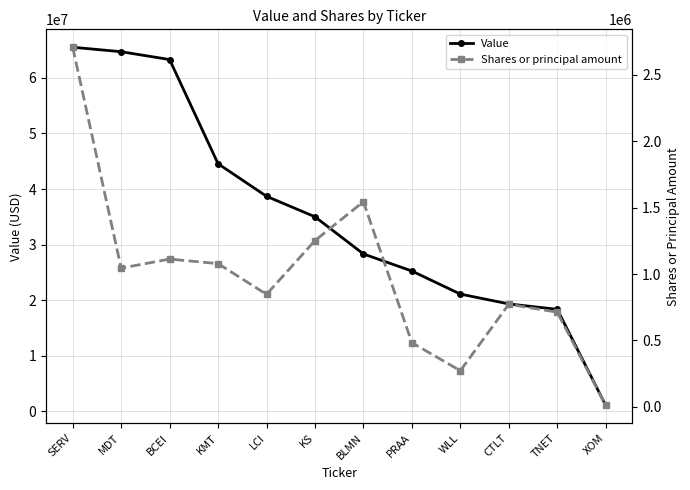

In Shares or principal amount, how many points are lower than both neighbors (excluding endpoints)?

3